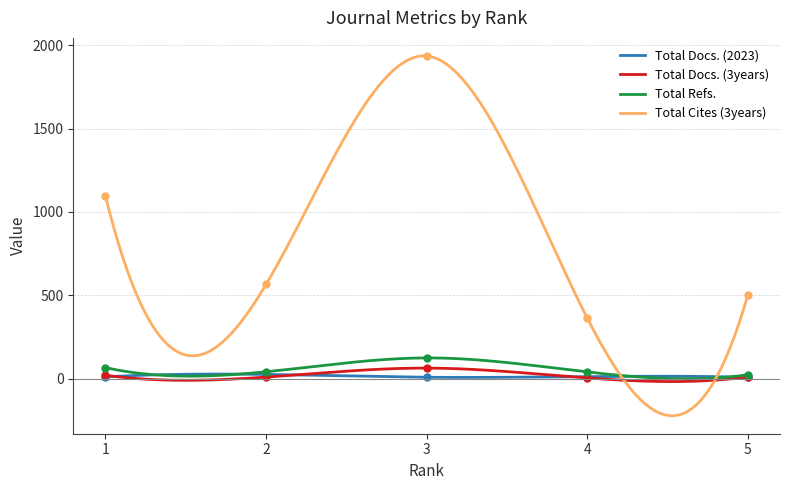

At which label does Total Refs. first exceed 41?

1